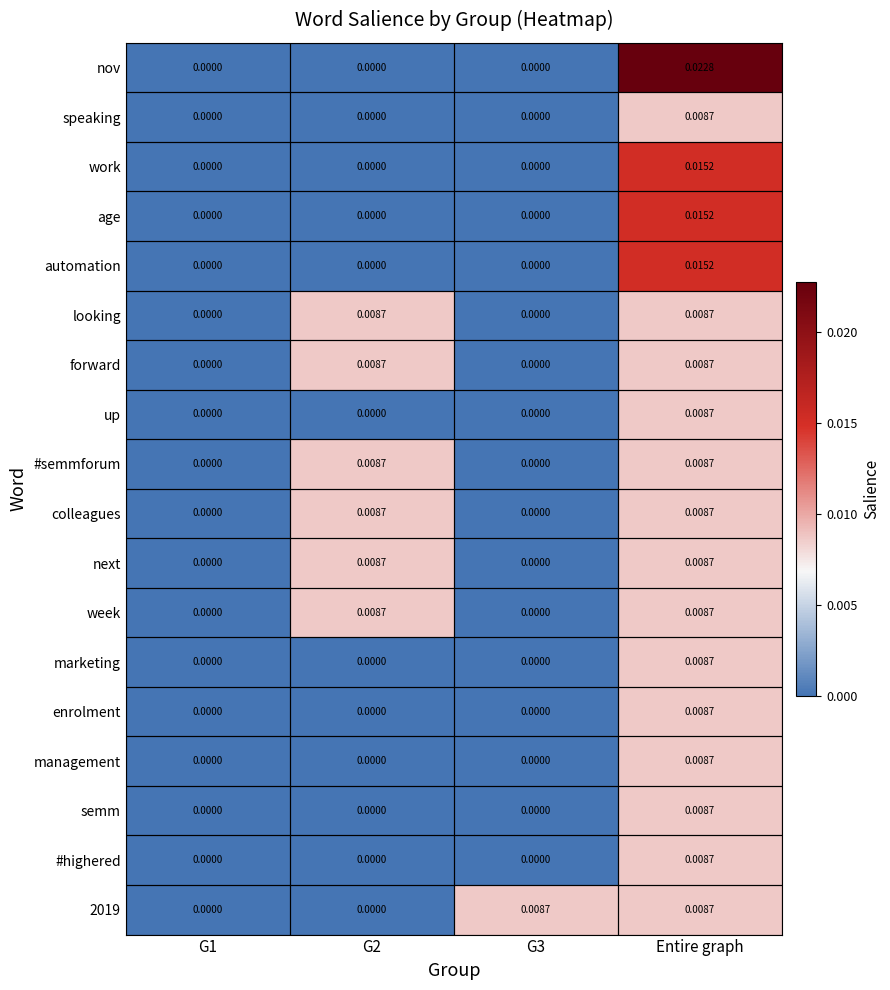

At which category is the sum across all series the highest?

Entire graph